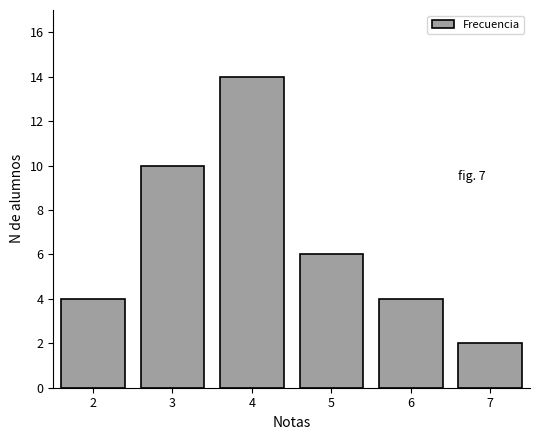

Reading left to right, what are all the values shown in this chart?

4	10	14	6	4	2